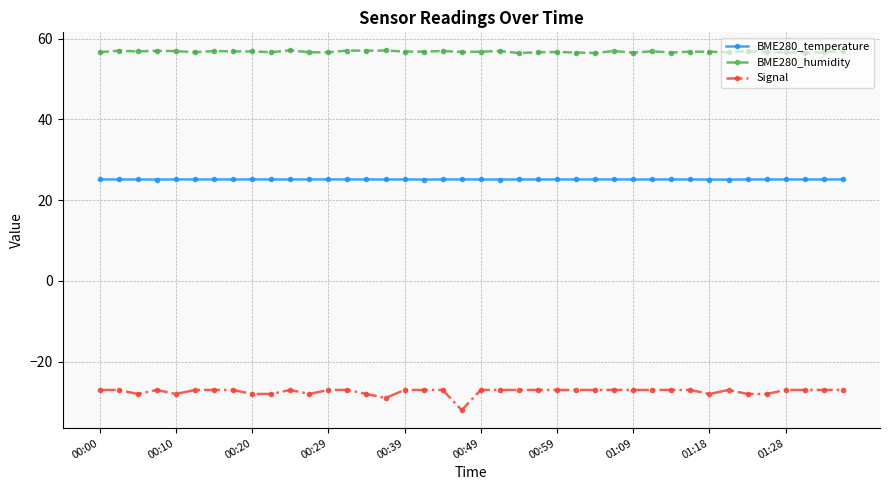

Which series has the largest total across all categories?

BME280_humidity